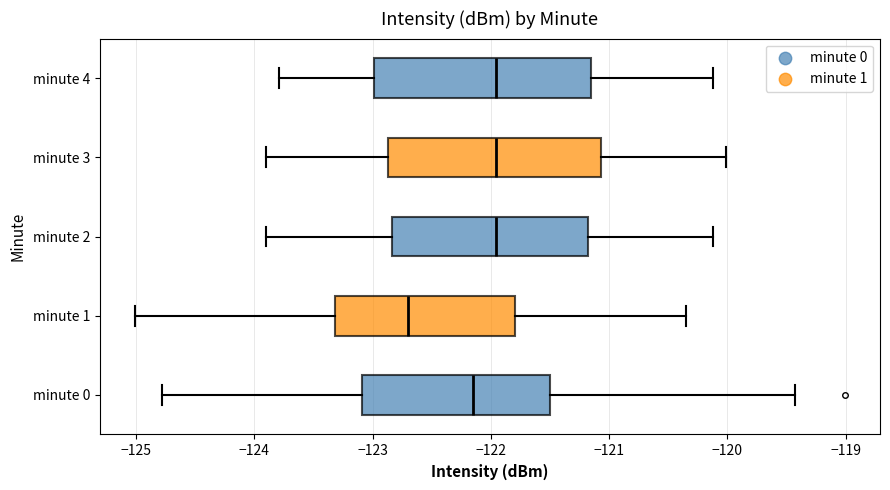

Reading bottom to top, read every box against the x-axis: the position of its median line, the range the box covers, and the ends of its whiskers. The values are not printed on the chart, so give them approximately, as read against the axis.

minute 0: median -122.1, box -123.1 to -121.5, whiskers -124.8 to -119.4
minute 1: median -122.7, box -123.3 to -121.8, whiskers -125.0 to -120.3
minute 2: median -122.0, box -122.8 to -121.2, whiskers -123.9 to -120.1
minute 3: median -122.0, box -122.9 to -121.1, whiskers -123.9 to -120.0
minute 4: median -122.0, box -123.0 to -121.2, whiskers -123.8 to -120.1